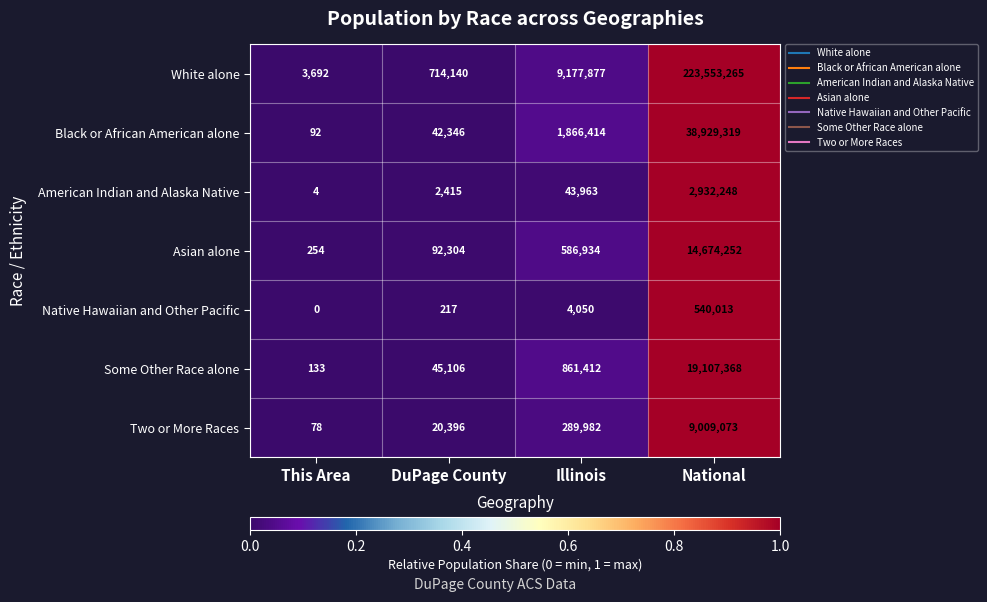

Which label corresponds to the smallest value in the chart?

This Area